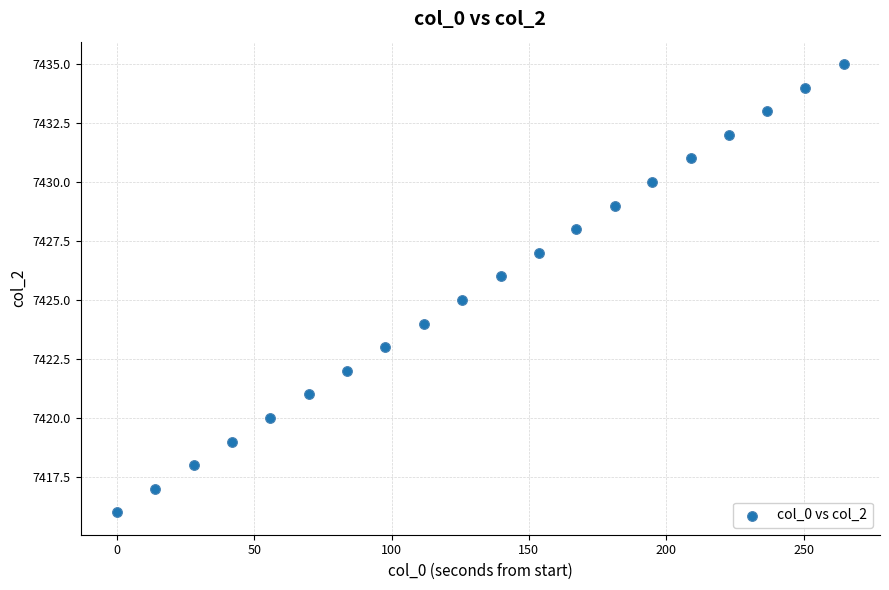

What is the range of Y values (max minus min)?

19